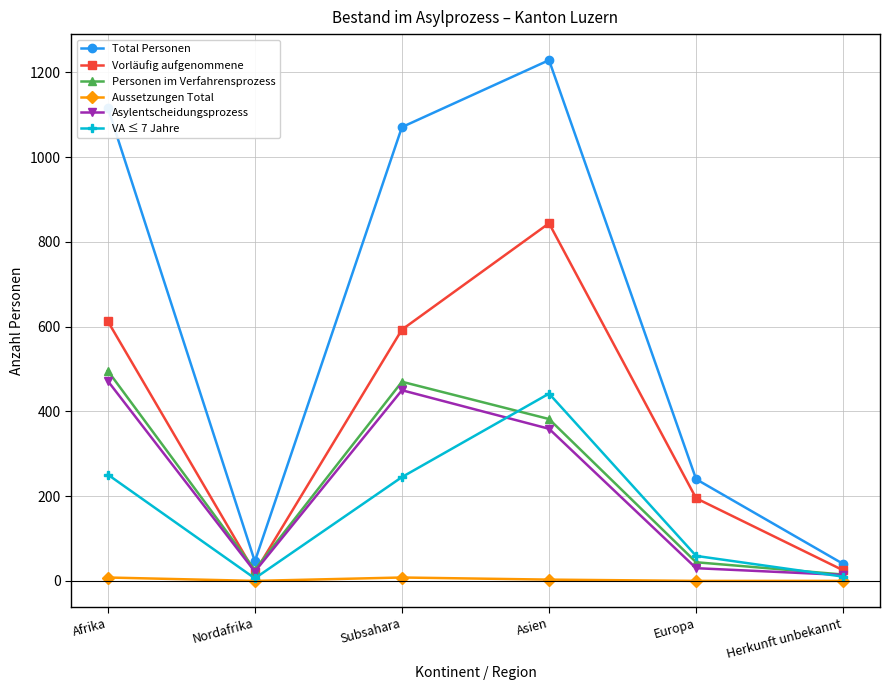

Is this an area chart (filled region under the line)?

No